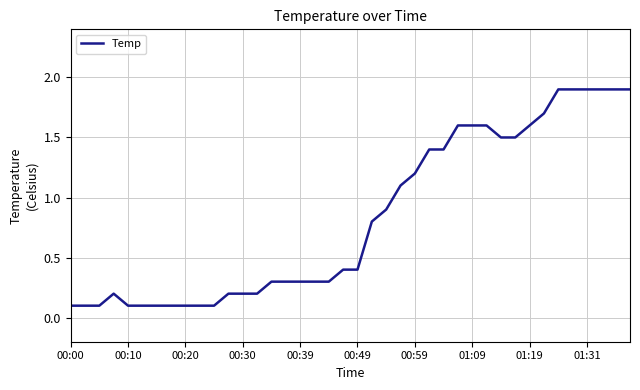

What is the average value?

0.8